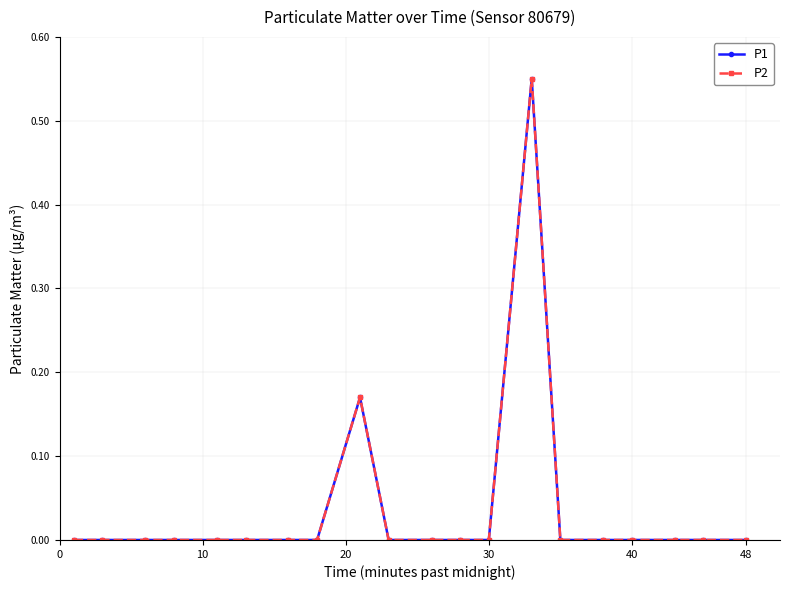

Is this an area chart (filled region under the line)?

No